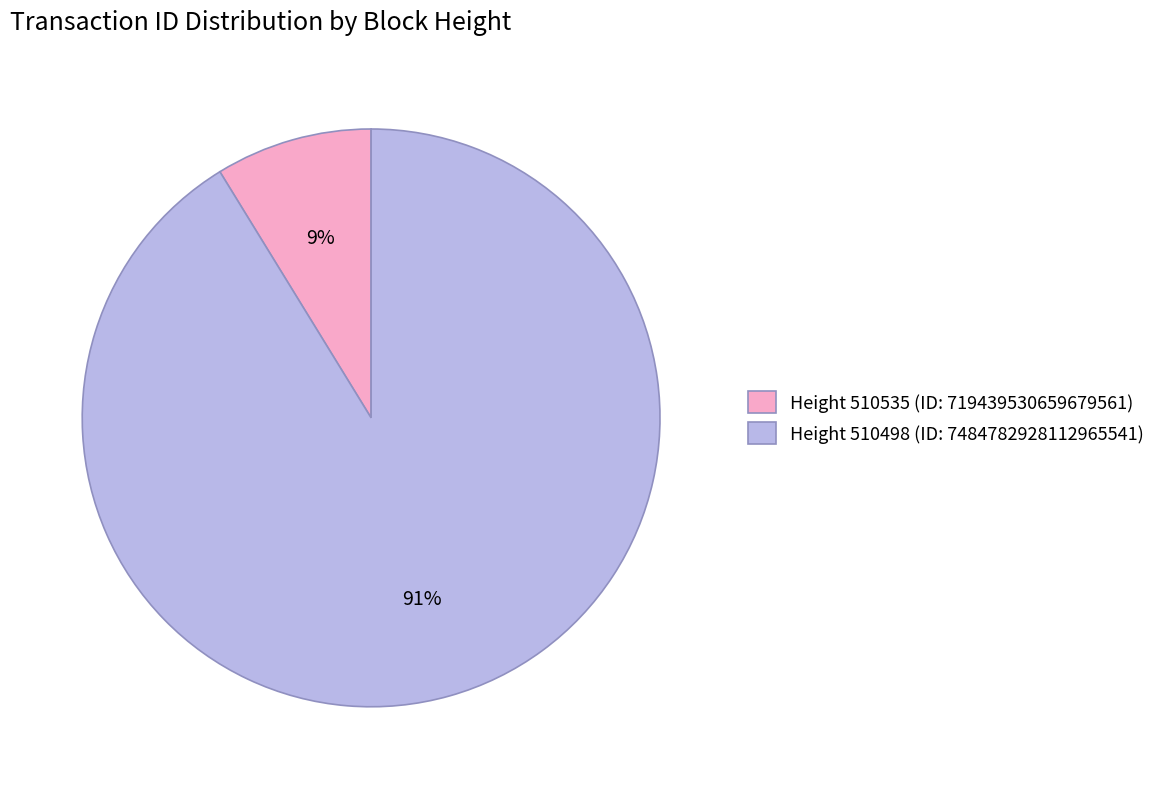

How many segments does this pie chart have?

2